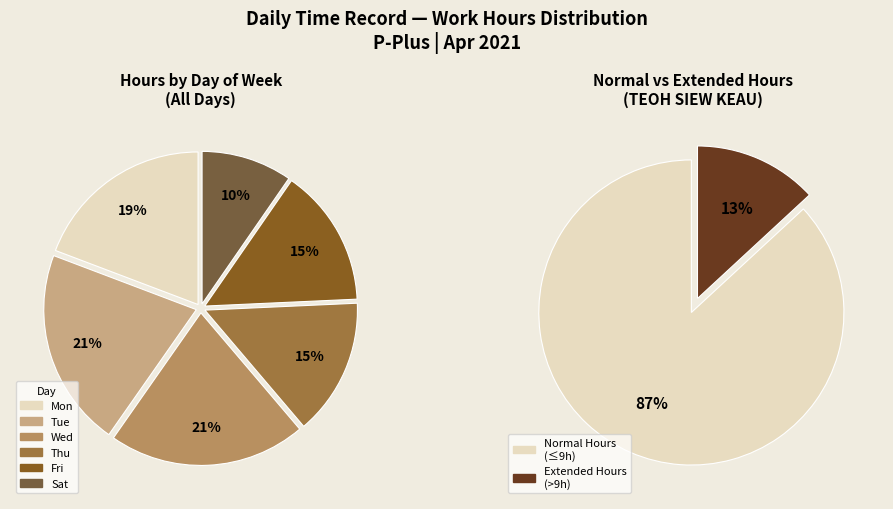

True or false: Mon 12 accounts for 1% of the total.

False